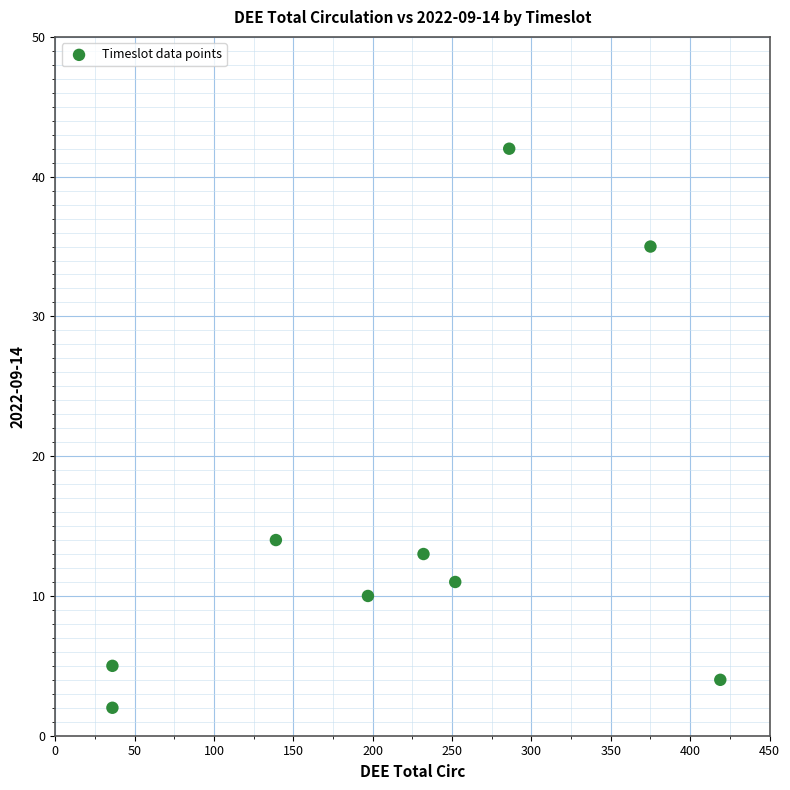

What is the average X value?

219